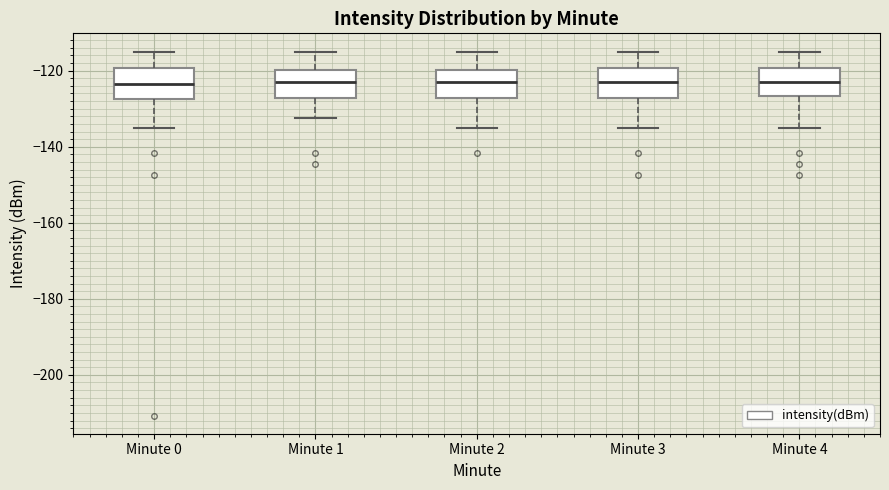

Reading left to right, transcribe this box plot: for each box, give where its median line is, the range the box spans, and where its two whiskers end, as read against the y-axis. The values are not printed on the chart, so give them approximately, as read against the axis.

Minute 0: median -124, box -128 to -120, whiskers -134 to -114
Minute 1: median -122, box -128 to -120, whiskers -132 to -114
Minute 2: median -122, box -128 to -120, whiskers -134 to -114
Minute 3: median -122, box -128 to -120, whiskers -134 to -114
Minute 4: median -124, box -126 to -120, whiskers -134 to -114